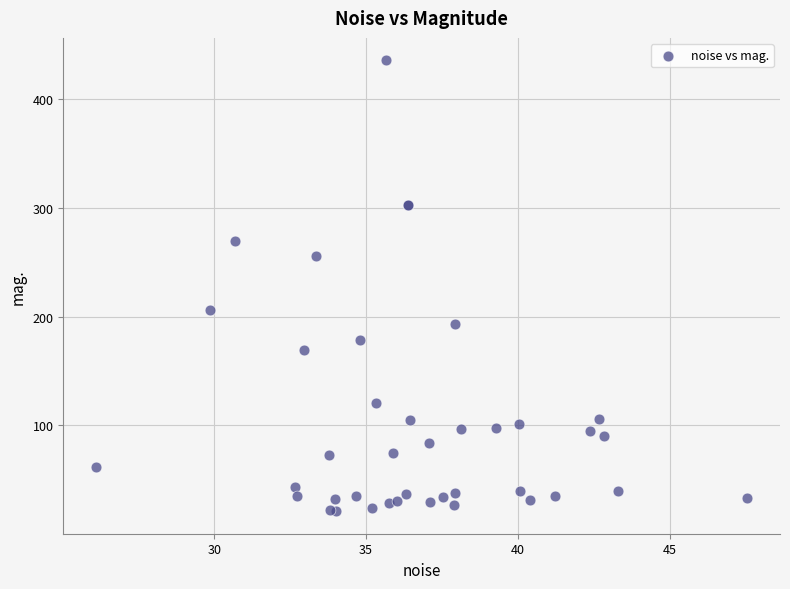

What Y value in the scatter plot is closest to 228?

205.8